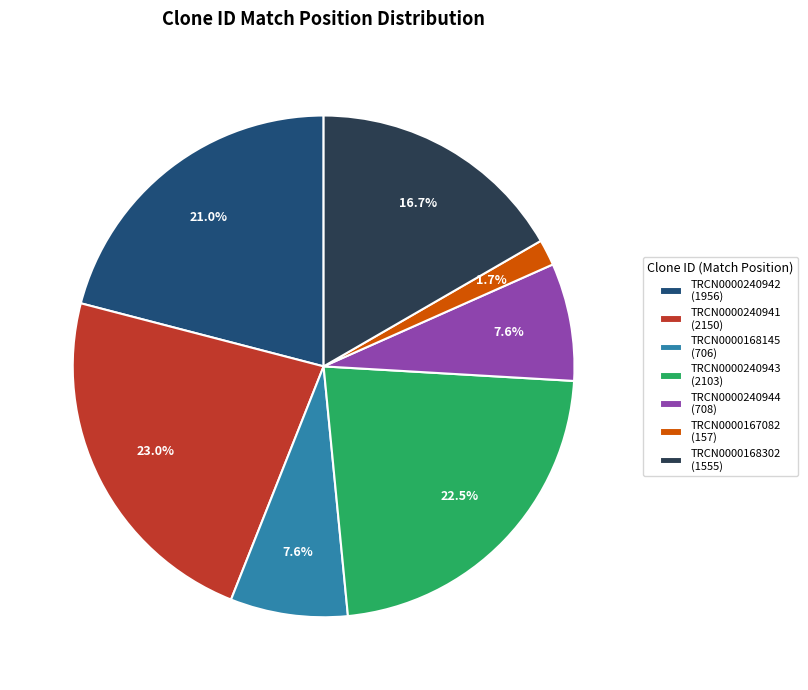

The TRCN0000168145 slice represents 13% of the pie. True or false?

False